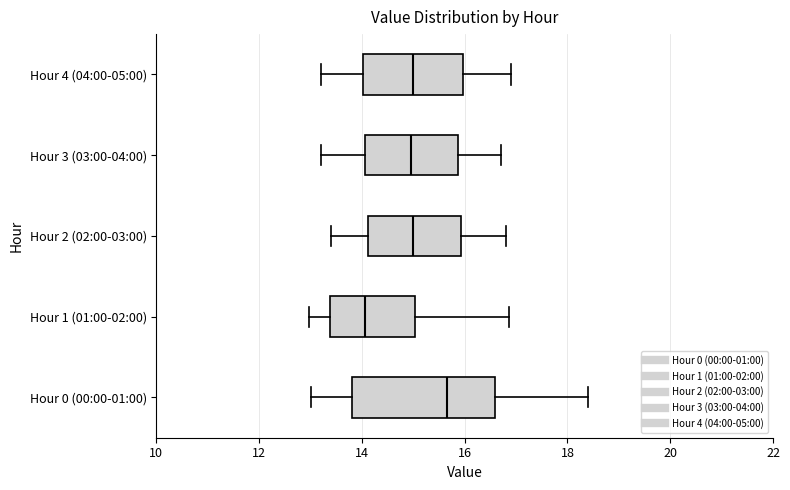

Reading bottom to top, read every box against the x-axis: the position of its median line, the range the box covers, and the ends of its whiskers. The values are not printed on the chart, so give them approximately, as read against the axis.

Hour 0 (00:00-01:00): median 15.6, box 13.8 to 16.6, whiskers 13.0 to 18.4
Hour 1 (01:00-02:00): median 14.0, box 13.4 to 15.0, whiskers 13.0 to 16.8
Hour 2 (02:00-03:00): median 15.0, box 14.2 to 16.0, whiskers 13.4 to 16.8
Hour 3 (03:00-04:00): median 15.0, box 14.0 to 15.8, whiskers 13.2 to 16.8
Hour 4 (04:00-05:00): median 15.0, box 14.0 to 16.0, whiskers 13.2 to 17.0